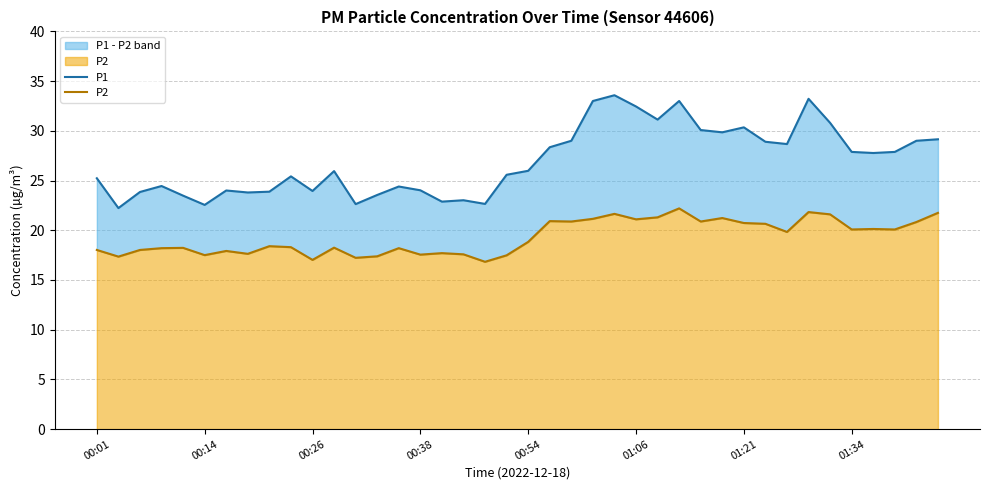

True or false: P2 and P1 intersect in this chart.

False